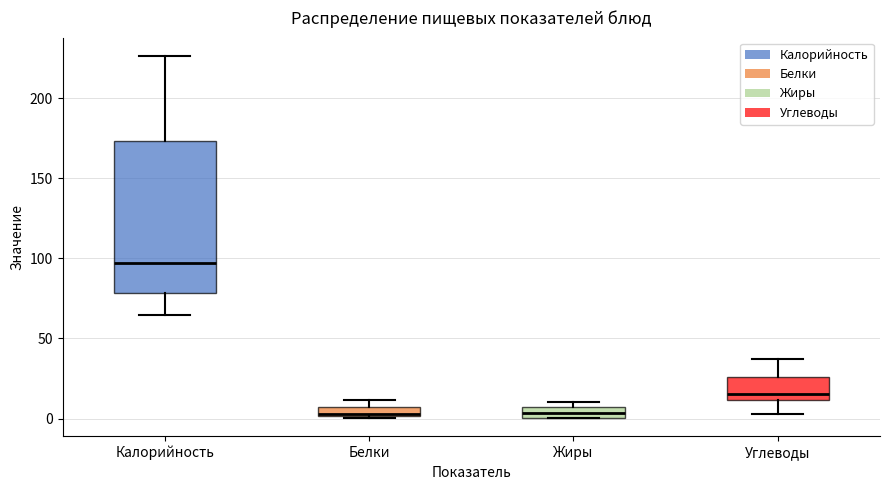

Which box has the highest median line?

Калорийность